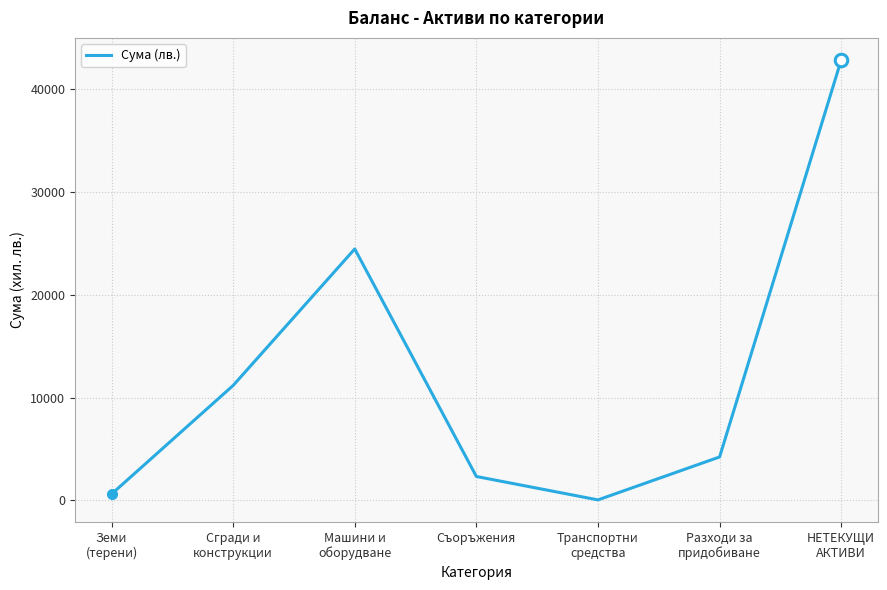

Where does the data first go above 4227?

Сгради и
конструкции